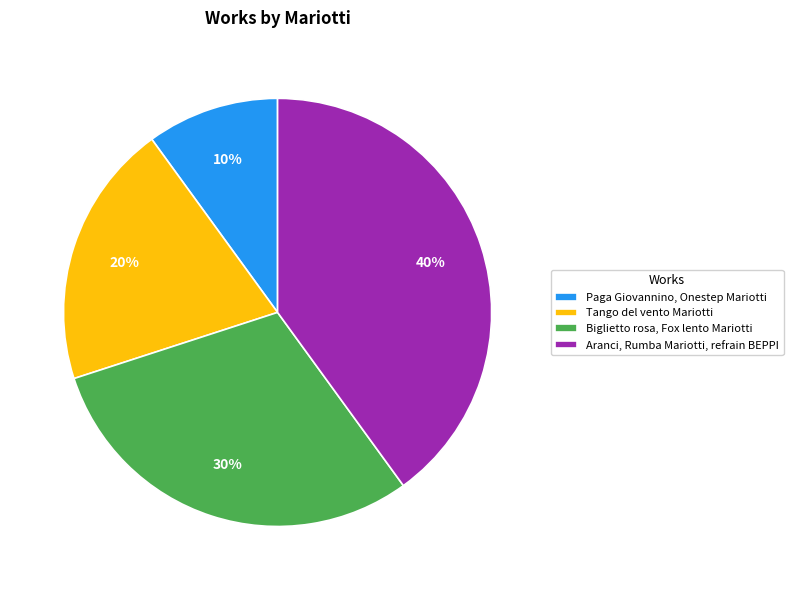

Which has a higher value, Paga Giovannino, Onestep Mariotti or Biglietto rosa, Fox lento Mariotti?

Biglietto rosa, Fox lento Mariotti